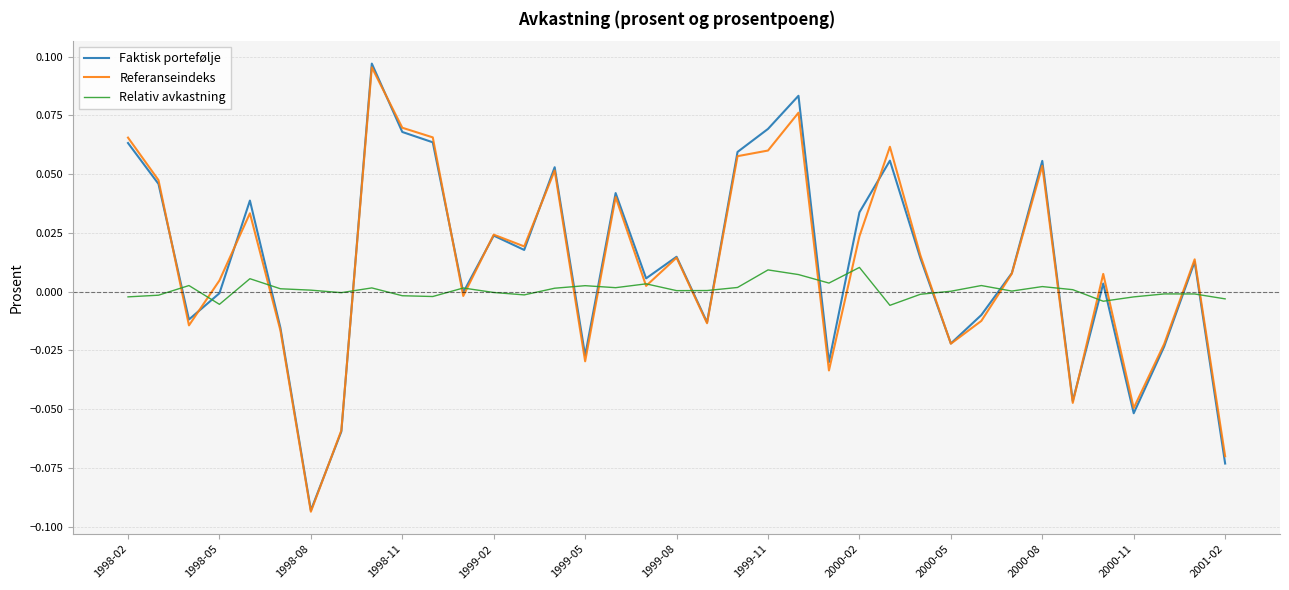

True or false: Referanseindeks has more than 1 interior local peaks.

True